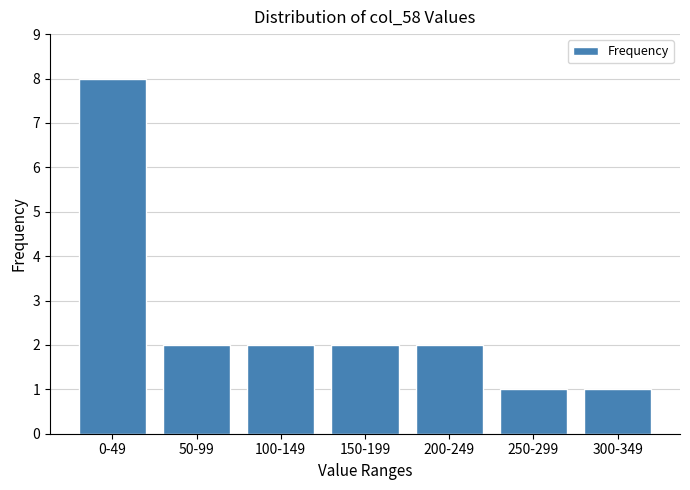

Reading left to right, transcribe all the data shown in this chart.

0-49=8	50-99=2	100-149=2	150-199=2	200-249=2	250-299=1	300-349=1